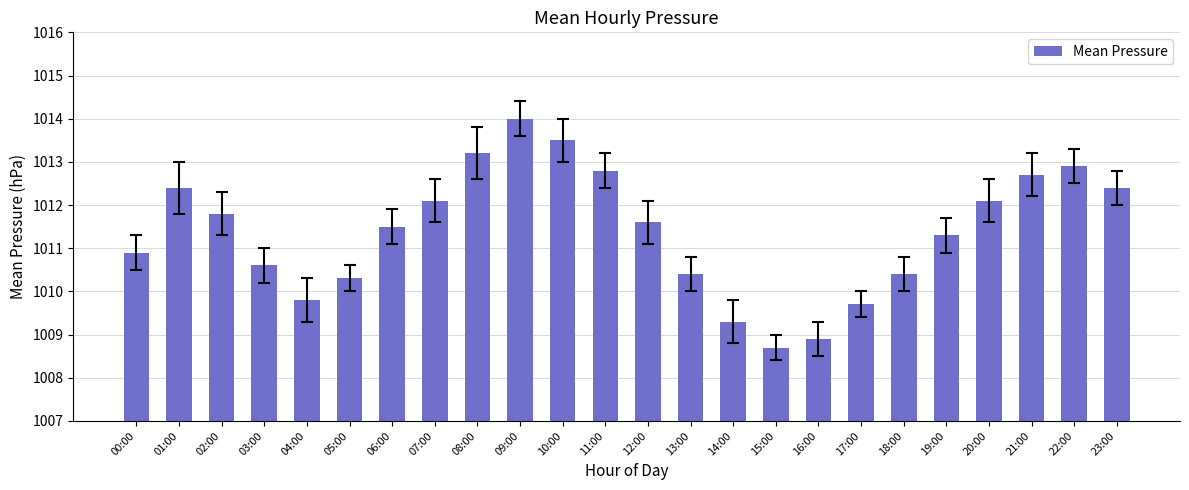

Does the chart contain any negative values?

No